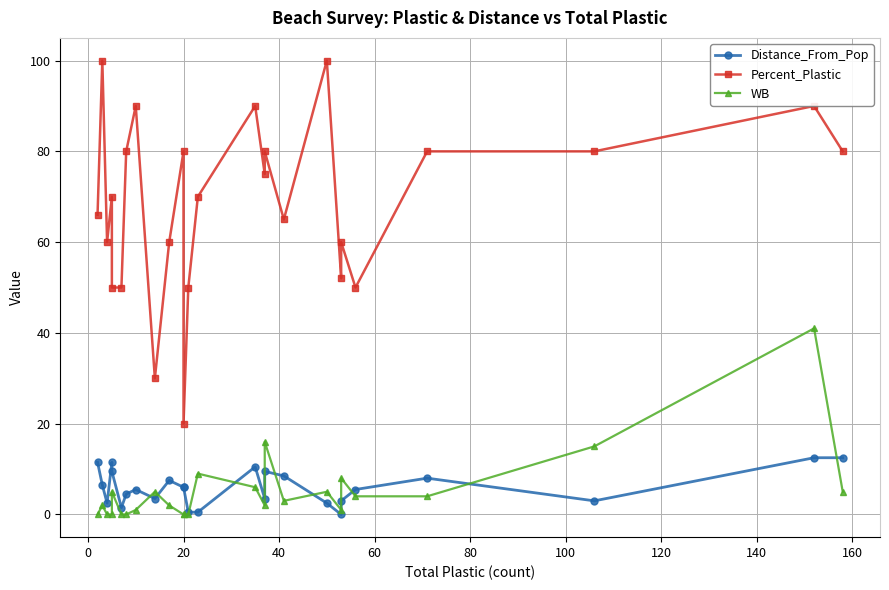

What is the value of the WB point at the 25th from the left?

41.0